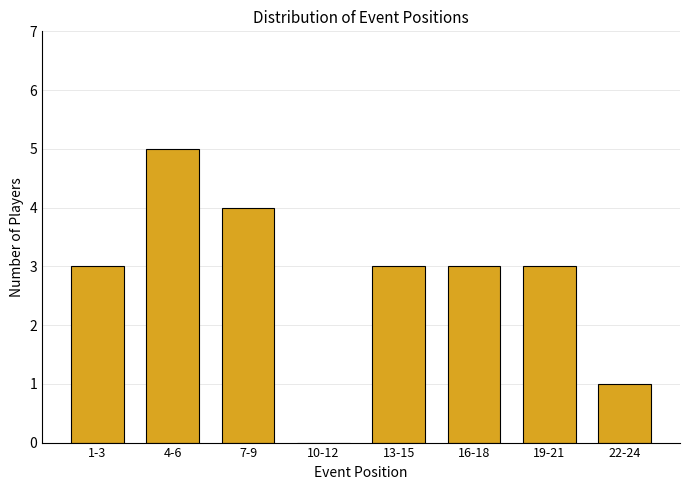

Reading right to left, what are all the values shown in this chart?

22-24=1	19-21=3	16-18=3	13-15=3	10-12=0	7-9=4	4-6=5	1-3=3